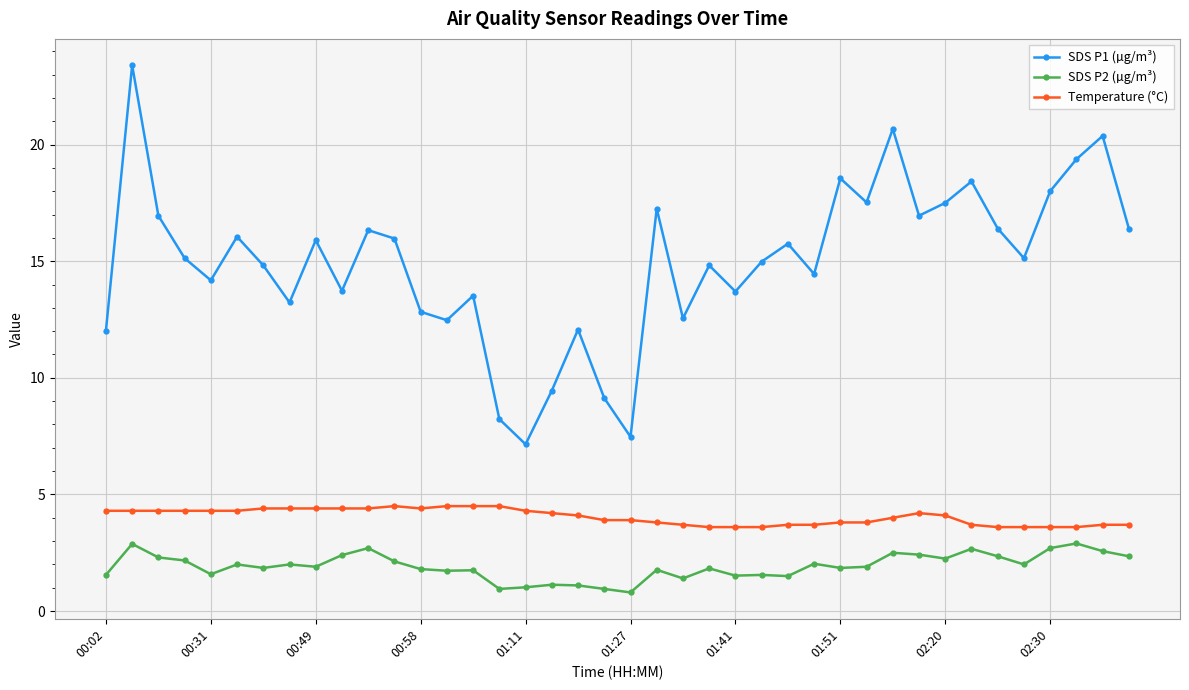

What is the sum of all Temperature (°C) values?

161.7